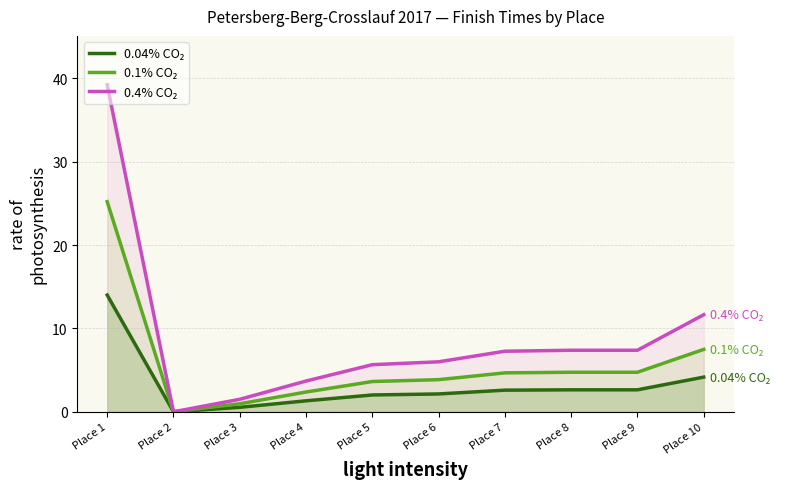

Where does the 0.04% CO2 line series first go above 2?

Place 1